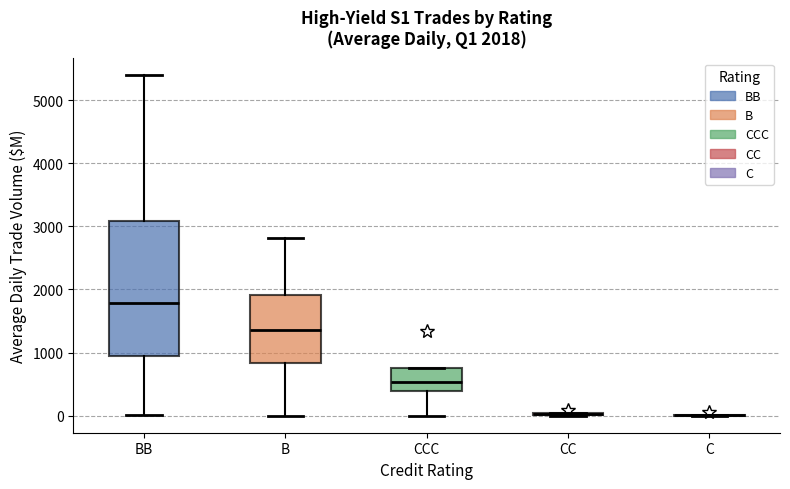

Which box is the tallest, from its lower edge to its upper edge?

BB